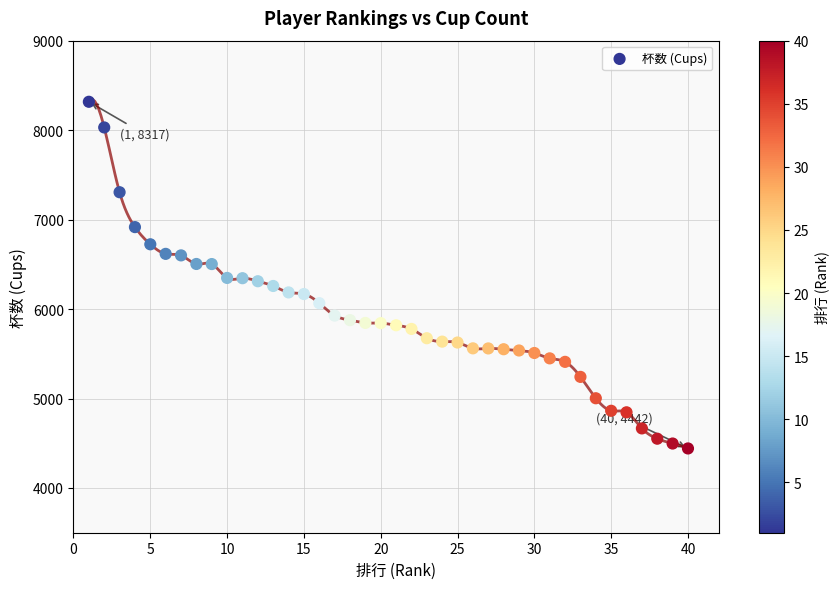

What is the range of Y values (max minus min)?

3875